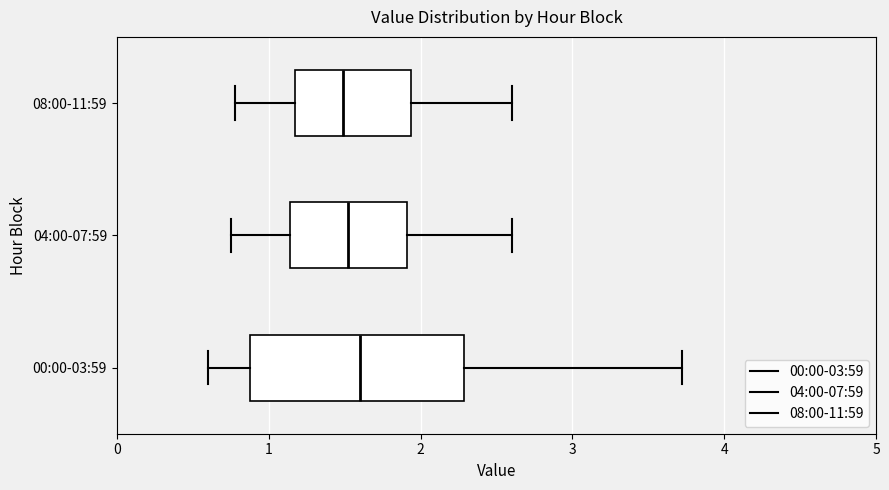

Reading bottom to top, transcribe this box plot: for each box, give where its median line is, the range the box spans, and where its two whiskers end, as read against the x-axis. The values are not printed on the chart, so give them approximately, as read against the axis.

00:00-03:59: median 1.6, box 0.9 to 2.3, whiskers 0.6 to 3.7
04:00-07:59: median 1.5, box 1.1 to 1.9, whiskers 0.8 to 2.6
08:00-11:59: median 1.5, box 1.2 to 1.9, whiskers 0.8 to 2.6